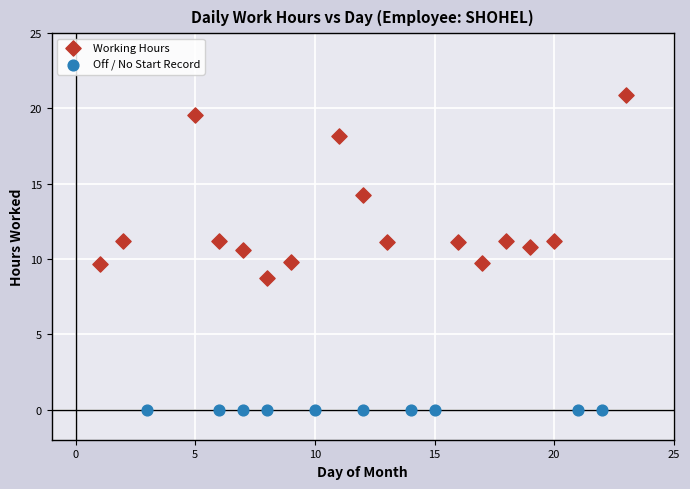

Which series contains the highest Y value?

Working Hours